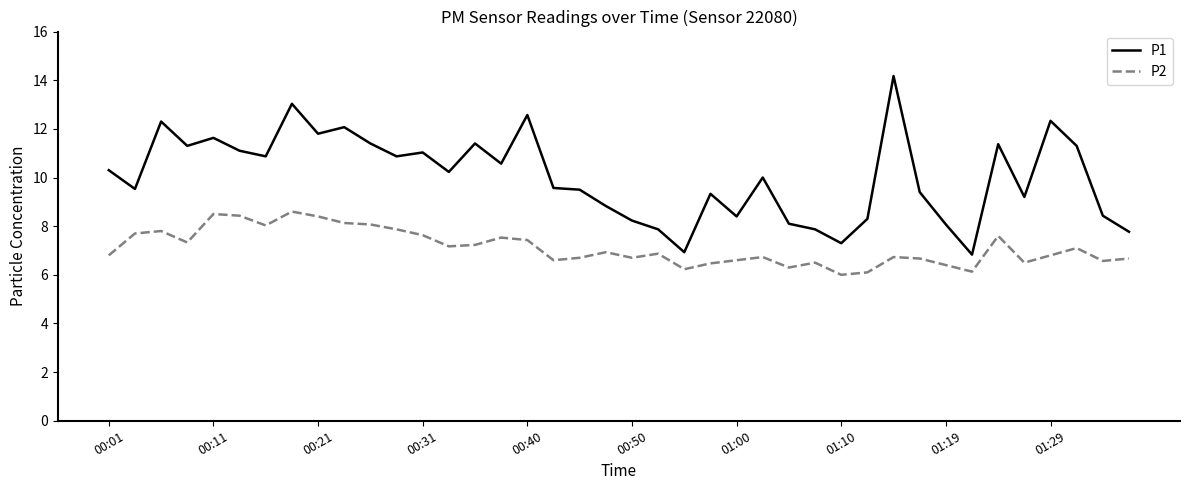

What is the smallest value displayed?

6.0